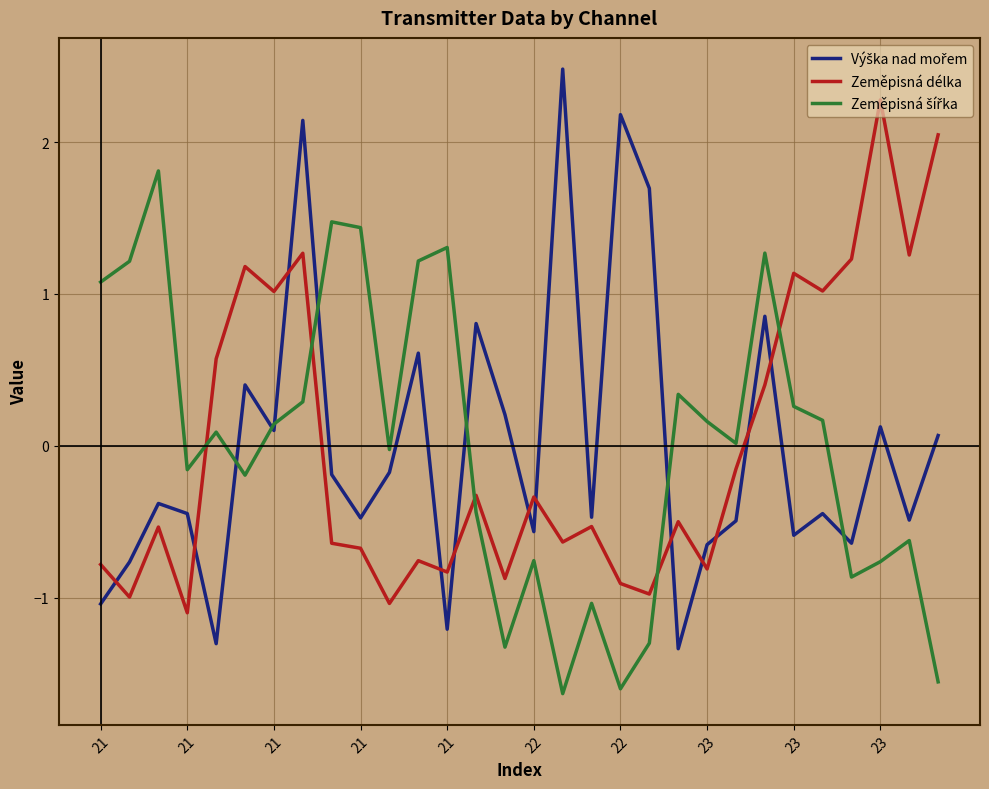

What is the maximum value for Zeměpisná délka?

2.3